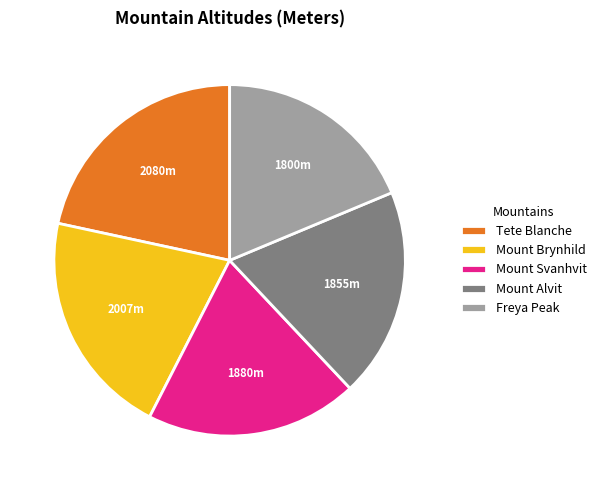

True or false: Mount Svanhvit accounts for 28% of the total.

False